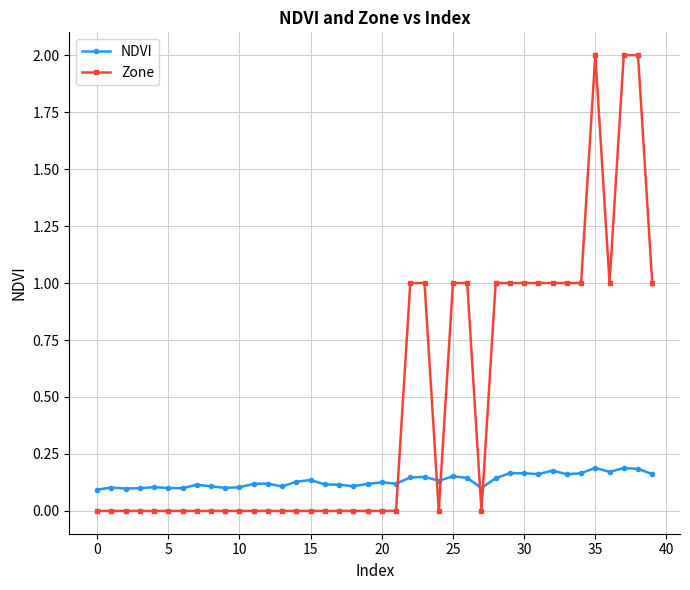

Rank the series by their maximum value, from highest to lowest.

Zone, NDVI